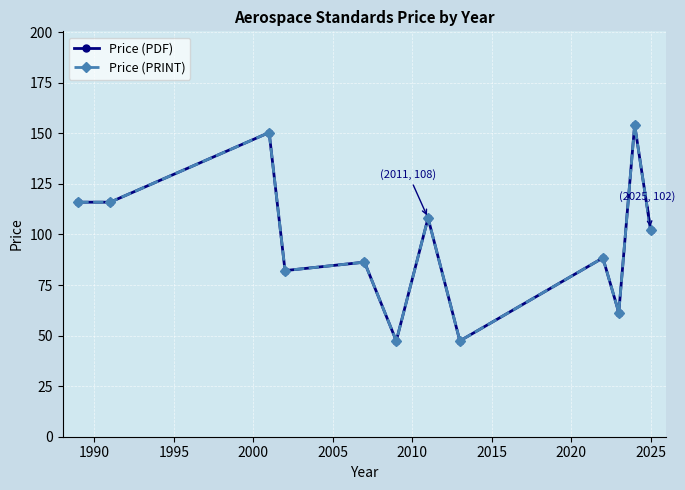

What is the value of the Price (PRINT) point at the 5th from the left?

86.3